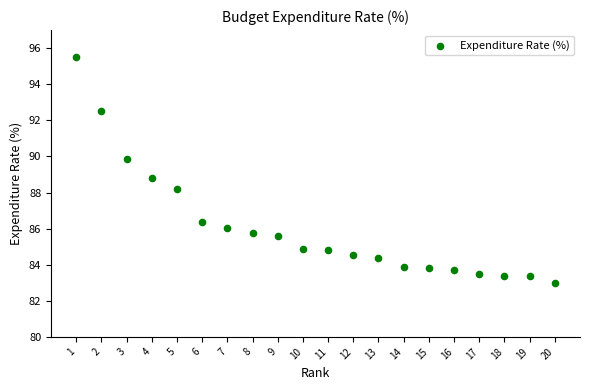

What is the range of Y values (max minus min)?

12.5